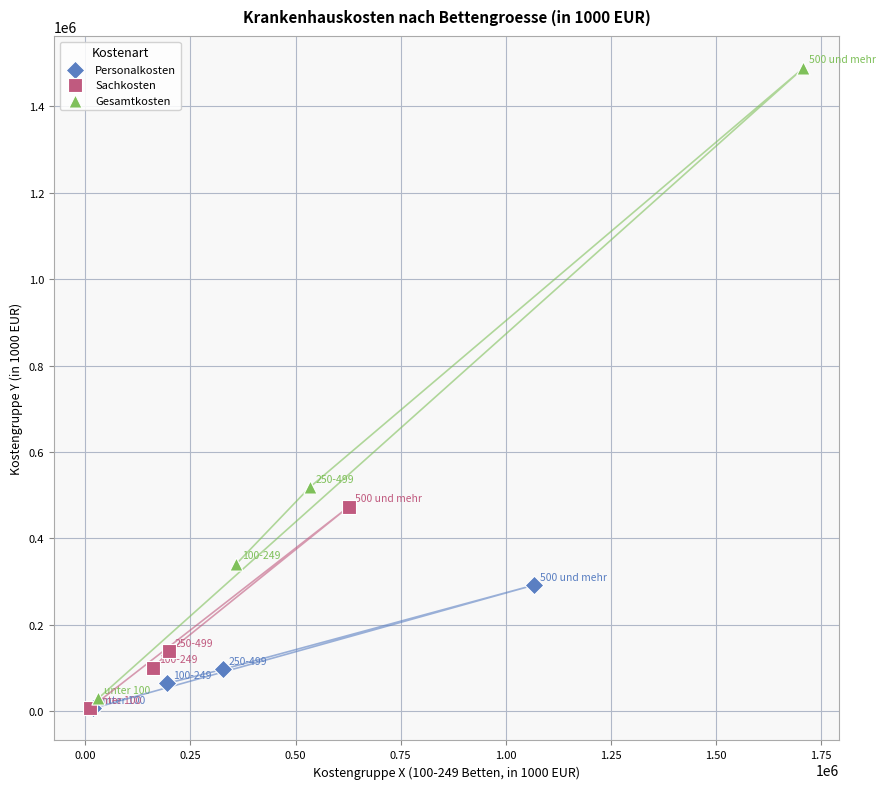

Which series reaches the maximum Y coordinate?

Gesamtkosten